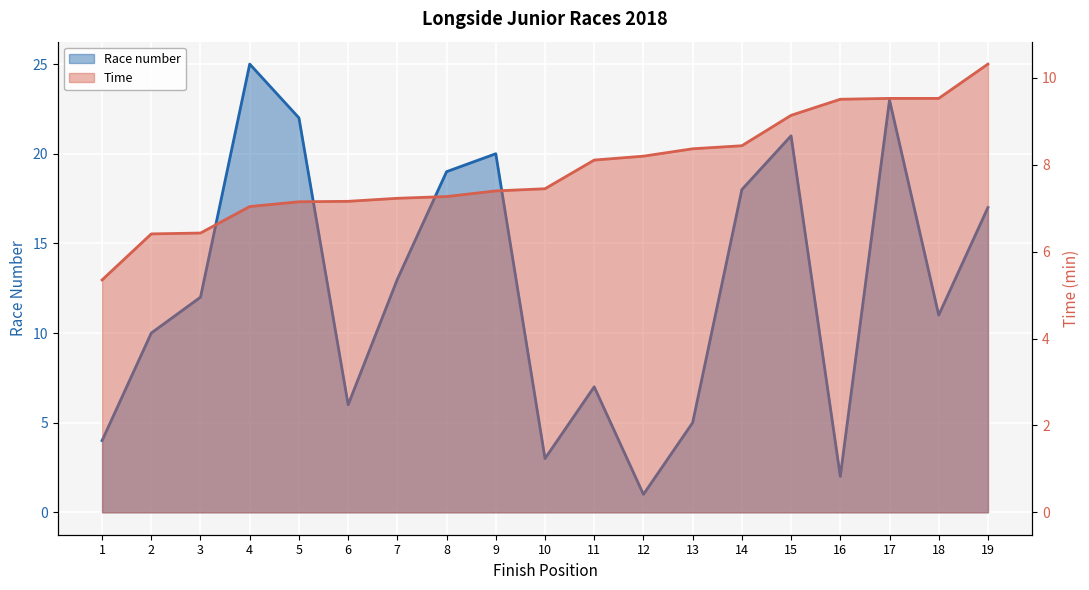

Which category has the lowest value in the Time series?

1